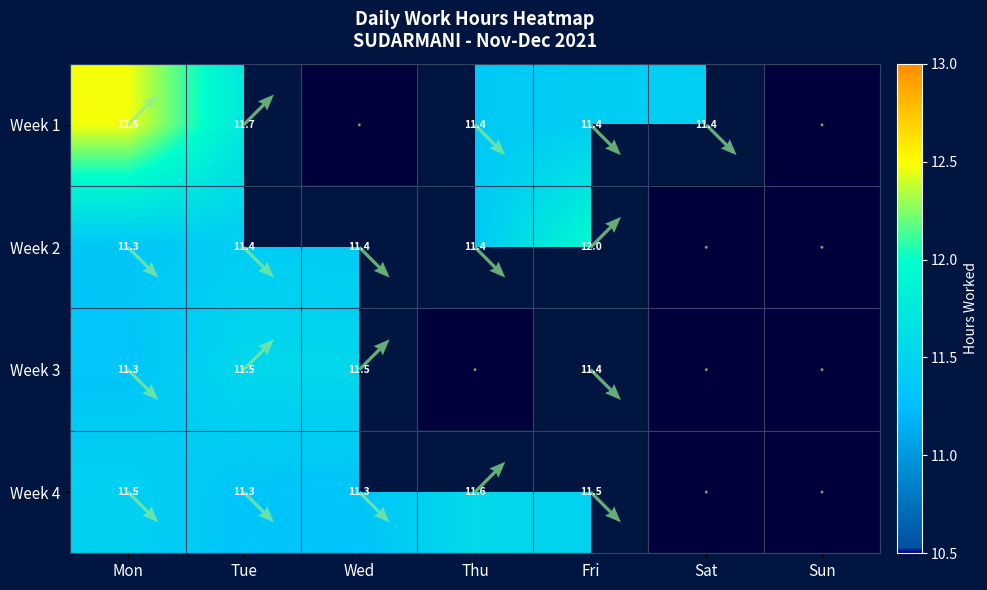

At which category is the sum across all series the highest?

Mon